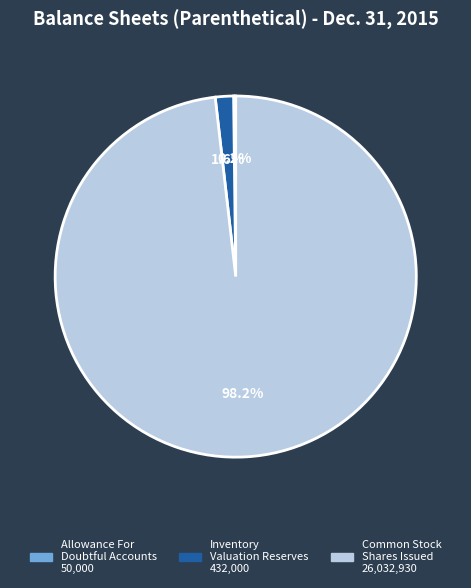

Is there a majority slice in this chart?

Yes